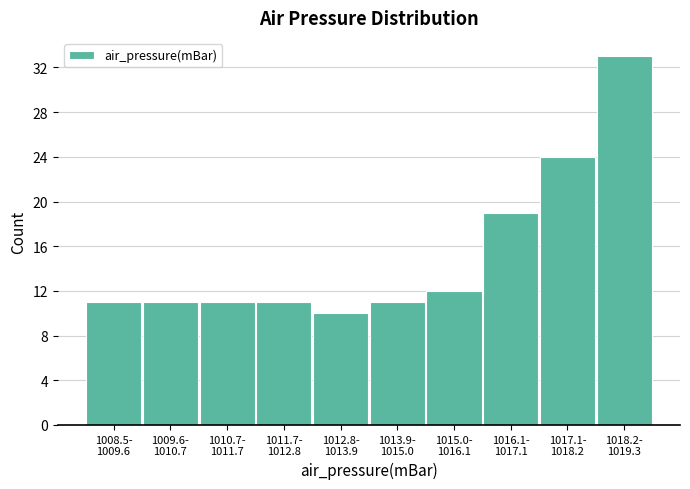

Reading left to right, transcribe all the data shown in this chart.

11	11	11	11	10	11	12	19	24	33